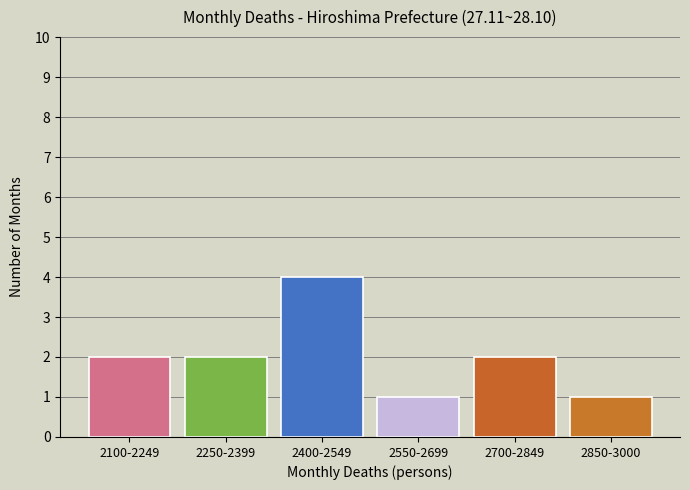

Reading right to left, what are all the values shown in this chart?

1	2	1	4	2	2